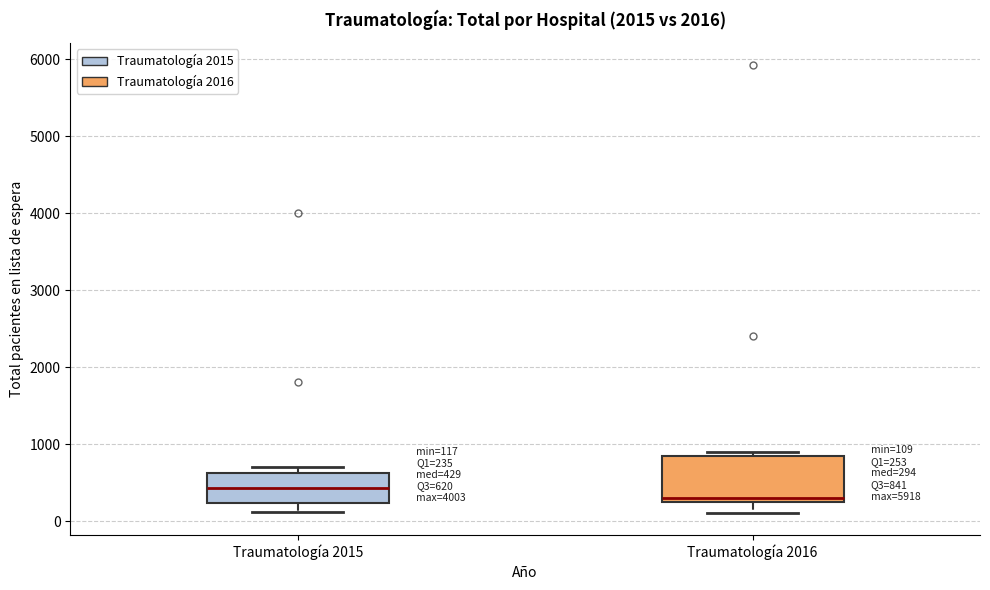

Which box's median line is the highest?

Traumatología 2015